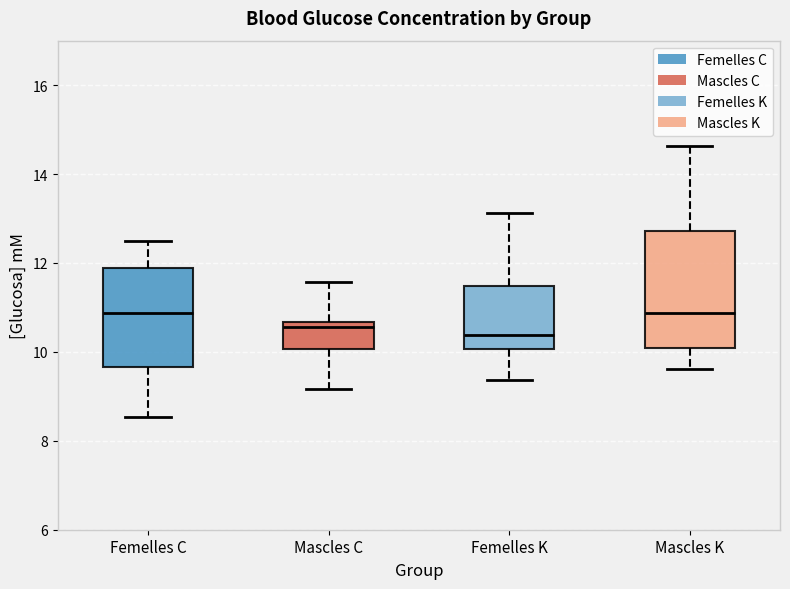

Reading left to right, read every box against the y-axis: the position of its median line, the range the box covers, and the ends of its whiskers. The values are not printed on the chart, so give them approximately, as read against the axis.

Femelles C: median 10.8, box 9.6 to 11.8, whiskers 8.6 to 12.4
Mascles C: median 10.6 (just below the box's upper edge), box 10.0 to 10.6, whiskers 9.2 to 11.6
Femelles K: median 10.4, box 10.0 to 11.4, whiskers 9.4 to 13.2
Mascles K: median 10.8, box 10.0 to 12.8, whiskers 9.6 to 14.6